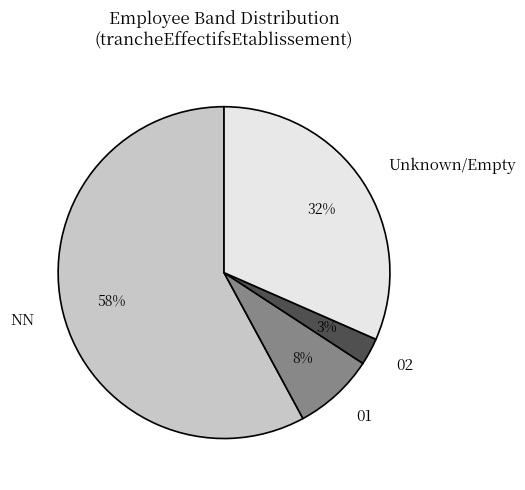

To the nearest percent, what is the average slice percentage?

25%